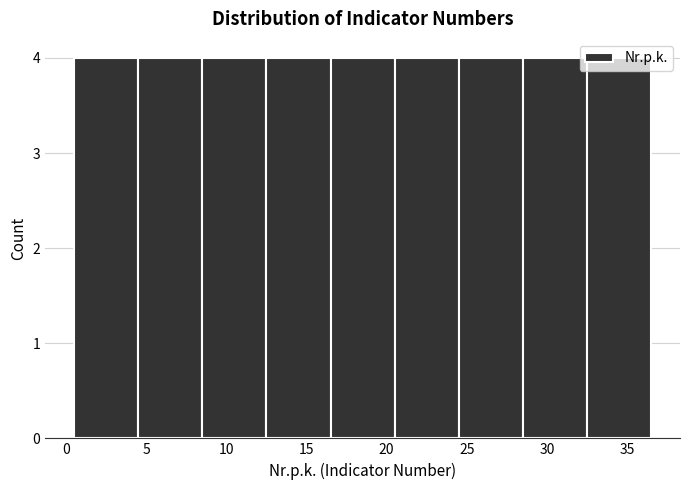

What is the height of the bar covering 24.5 to 28.5 on the x-axis? The values are not printed on the chart, so give them approximately, as read against the axis.

4